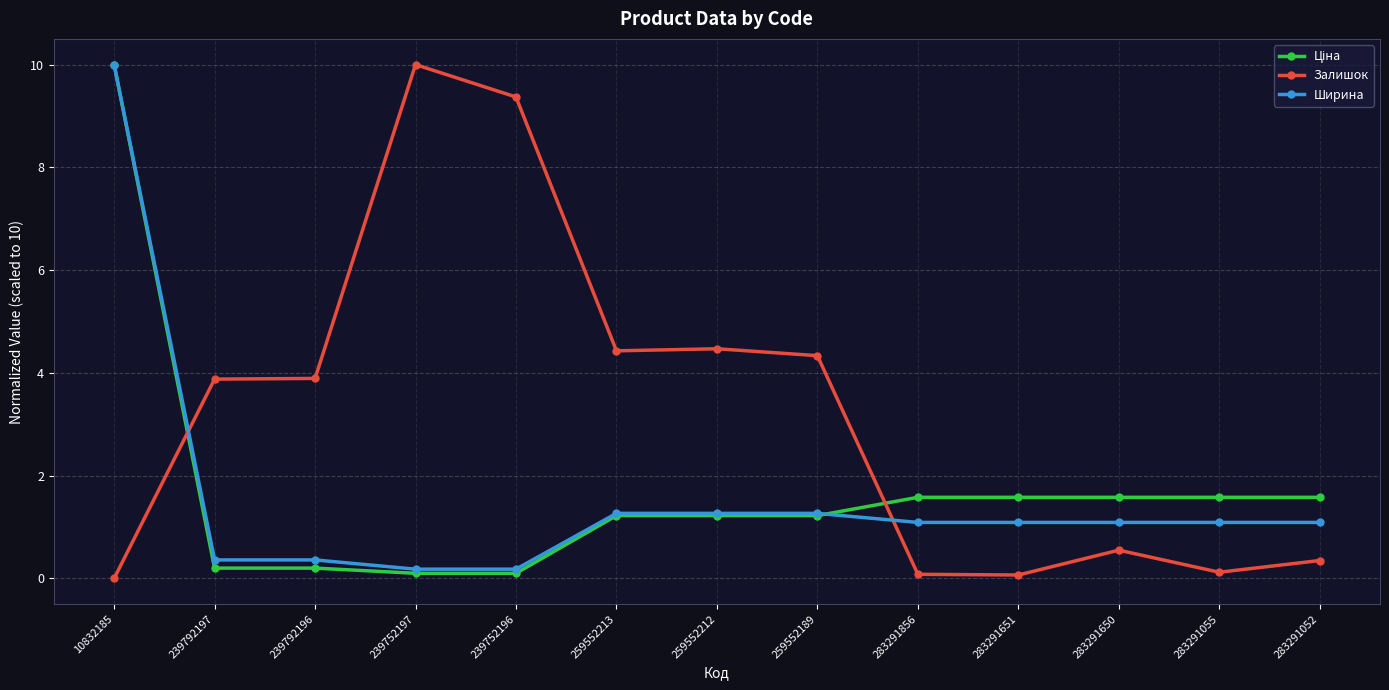

How many data points does each series have?

13